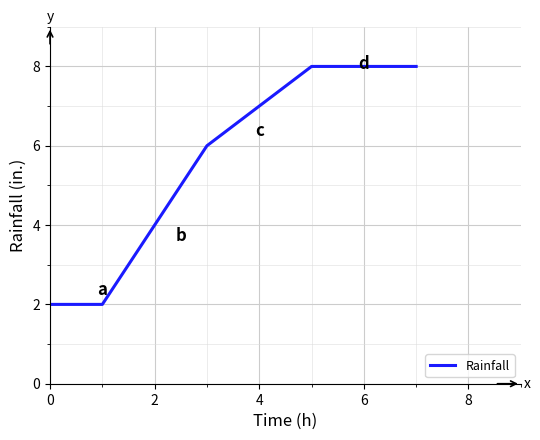

What is the average value?

6